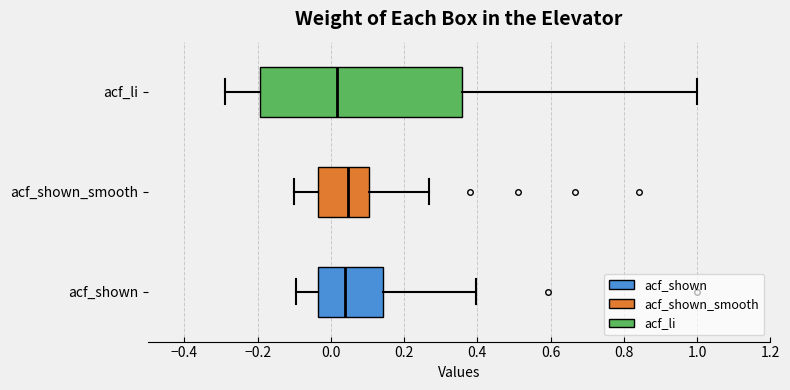

Comparing the boxes themselves (not the whiskers), which one is the widest?

acf_li